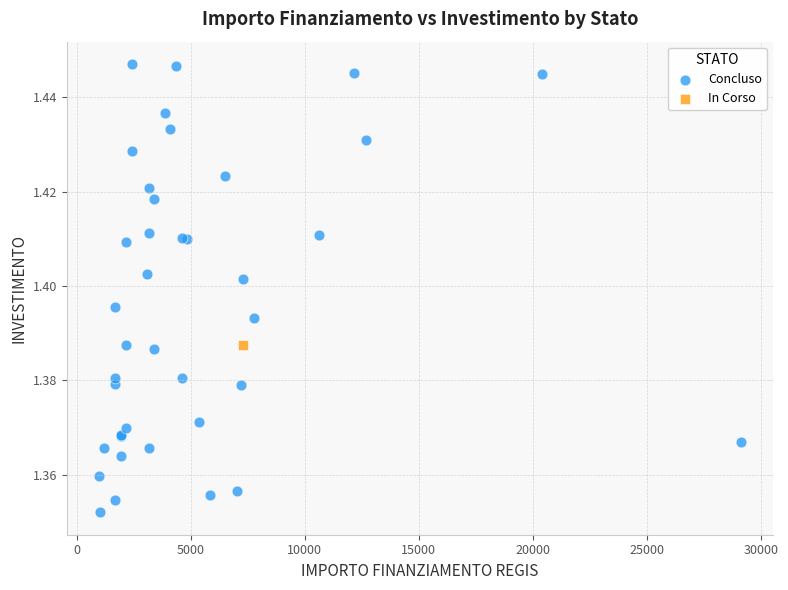

What are all the series names shown in the legend?

Concluso, In Corso